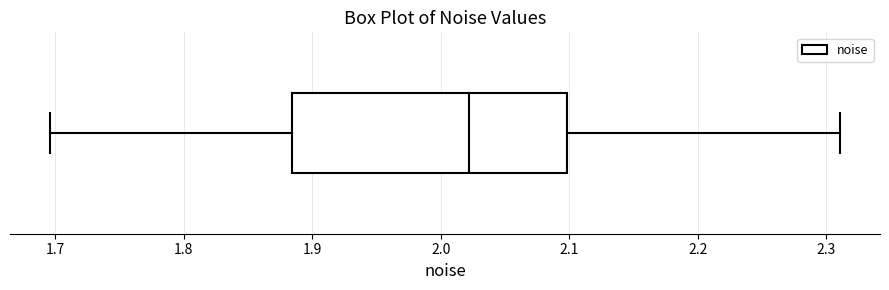

Transcribe this box plot: give where the median line is, the range the box spans, and where the two whiskers end, as read against the x-axis. The values are not printed on the chart, so give them approximately, as read against the axis.

median 2.02, box 1.88 to 2.10, whiskers 1.70 to 2.31